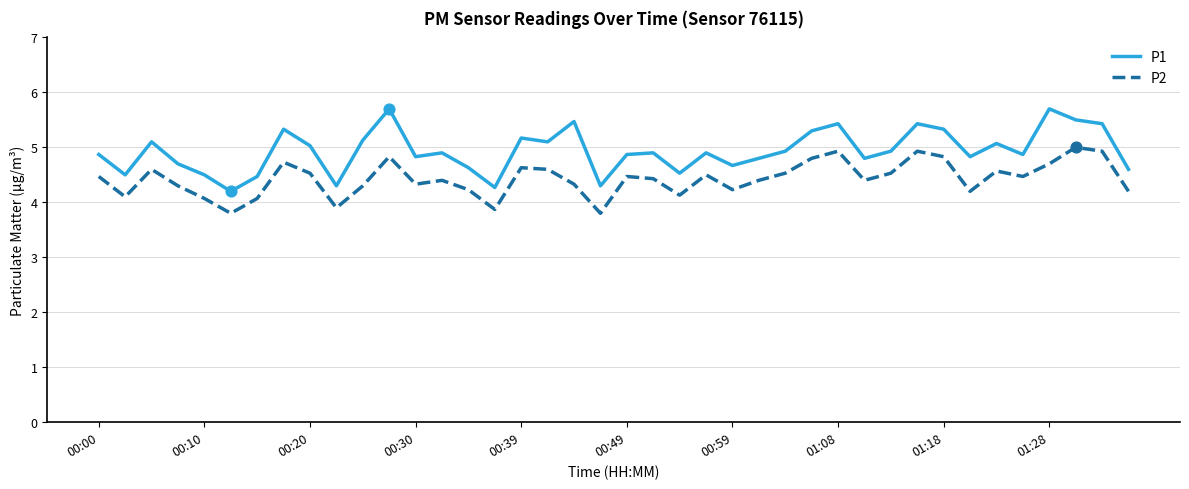

Which series has the largest range (max minus min)?

P1